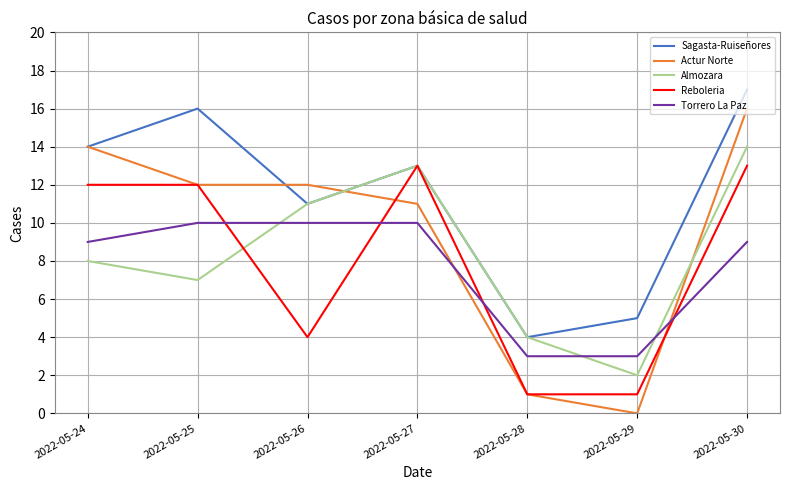

Reading left to right, extract all data points from this chart.

Sagasta-Ruiseñores: 2022-05-24=14	2022-05-25=16	2022-05-26=11	2022-05-27=13	2022-05-28=4	2022-05-29=5	2022-05-30=17
Actur Norte: 2022-05-24=14	2022-05-25=12	2022-05-26=12	2022-05-27=11	2022-05-28=1	2022-05-29=0	2022-05-30=16
Almozara: 2022-05-24=8	2022-05-25=7	2022-05-26=11	2022-05-27=13	2022-05-28=4	2022-05-29=2	2022-05-30=14
Reboleria: 2022-05-24=12	2022-05-25=12	2022-05-26=4	2022-05-27=13	2022-05-28=1	2022-05-29=1	2022-05-30=13
Torrero La Paz: 2022-05-24=9	2022-05-25=10	2022-05-26=10	2022-05-27=10	2022-05-28=3	2022-05-29=3	2022-05-30=9